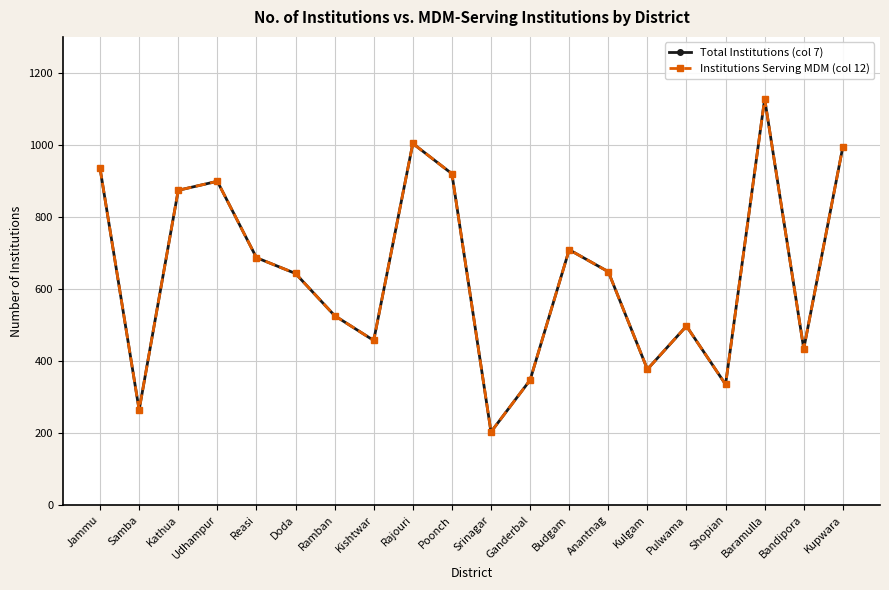

Does the chart have visible grid lines?

Yes